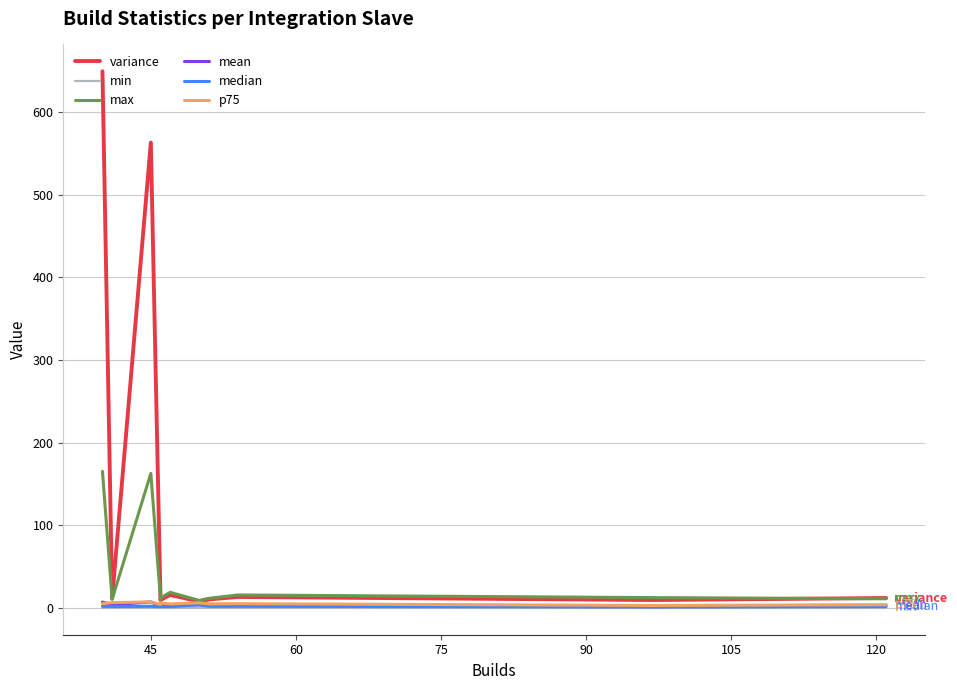

Which series has the widest spread of values?

variance